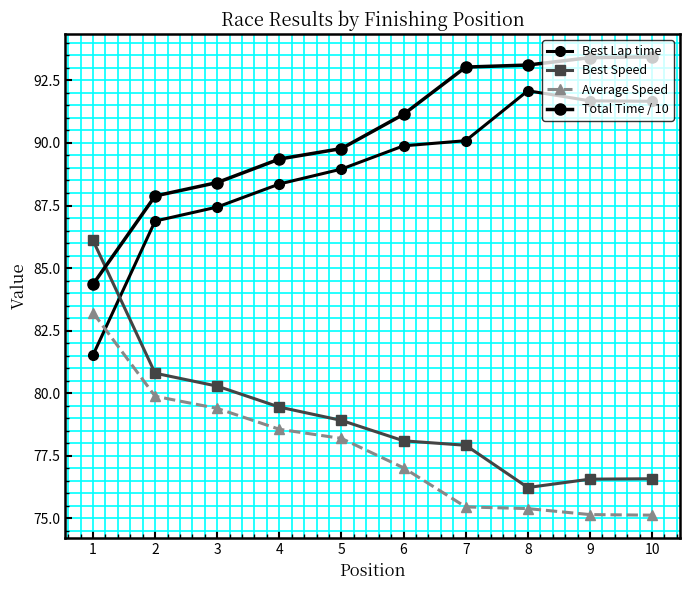

Count the number of data series in this chart.

4